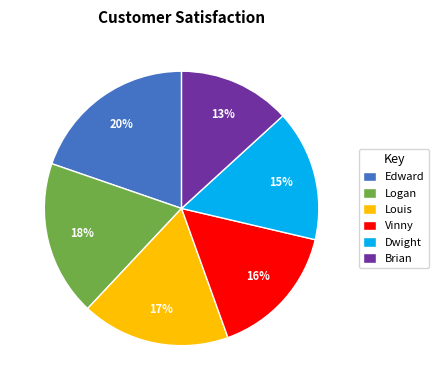

To the nearest percent, what is the average slice percentage?

17%